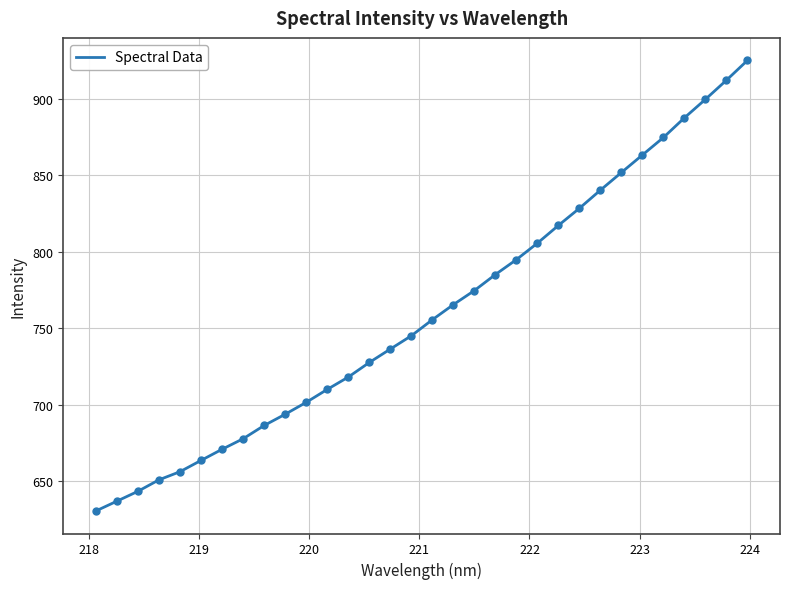

What is the difference between the maximum and minimum values?

294.6